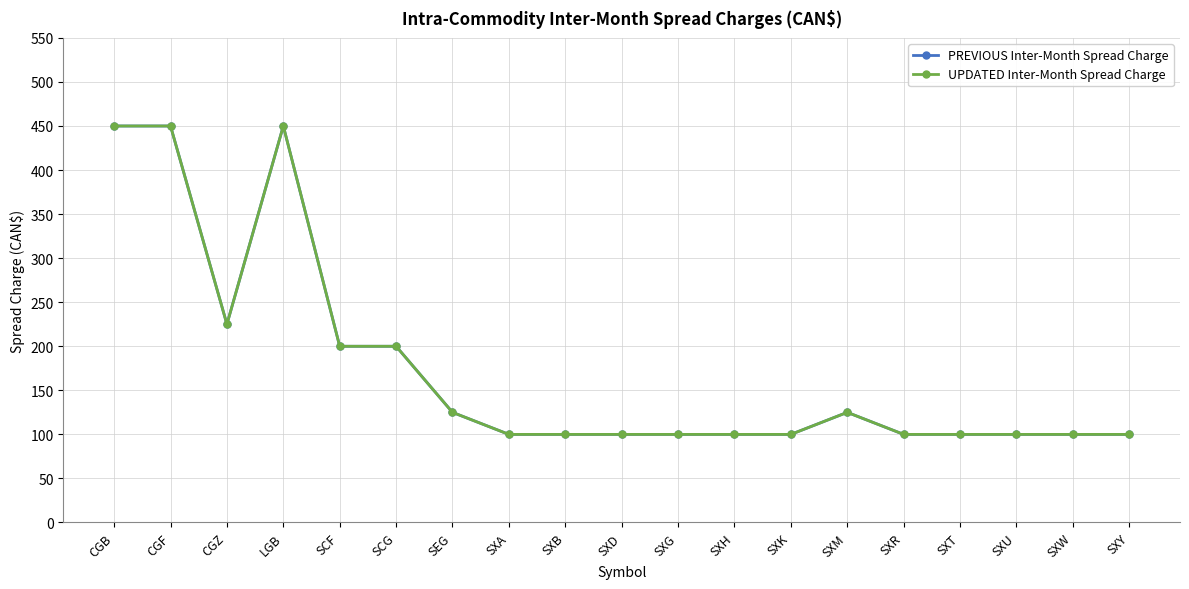

Where is UPDATED Inter-Month Spread Charge nearest to the value 275?

CGZ